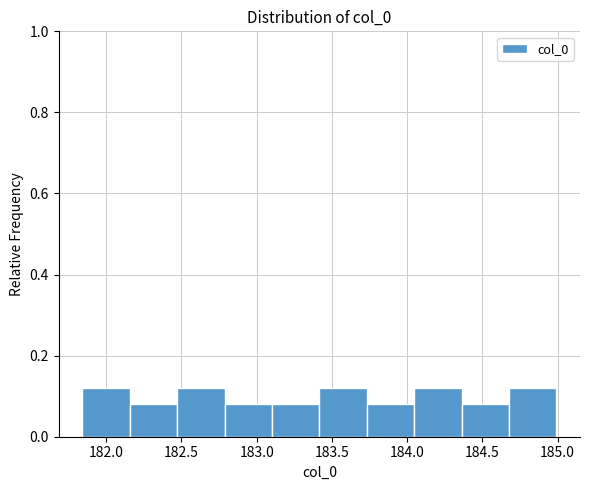

How tall is the bar that spans 184.70 to 185.00 on the x-axis? Neither the bar edges nor the heights are printed on the chart, so give them approximately, as read against the axes.

0.12